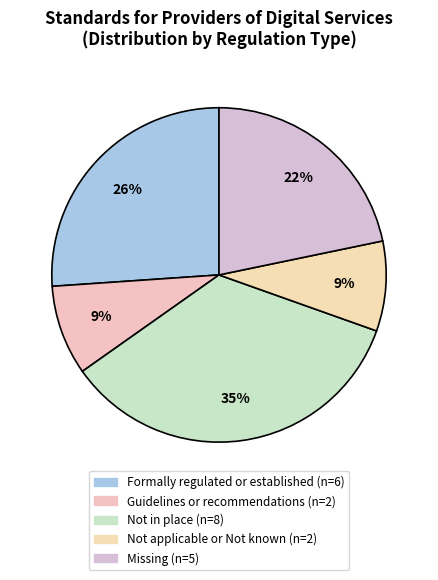

To the nearest percent, what is the combined percentage of Not applicable or Not known and Formally regulated or established?

35%